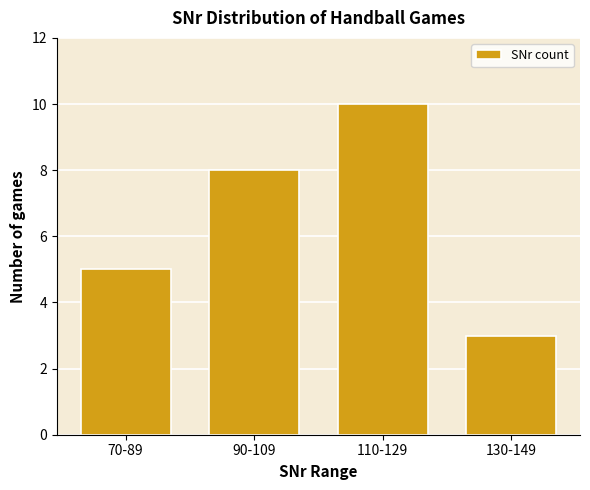

Reading left to right, transcribe all the data shown in this chart.

70-89=5	90-109=8	110-129=10	130-149=3